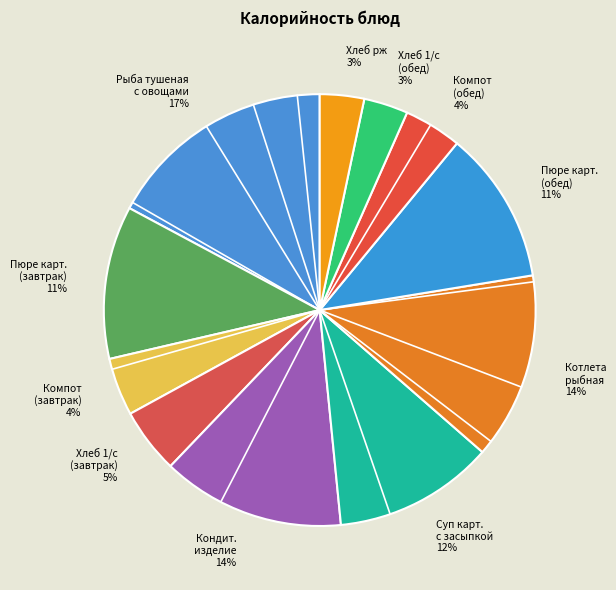

Is there any slice that represents more than half of the pie?

No